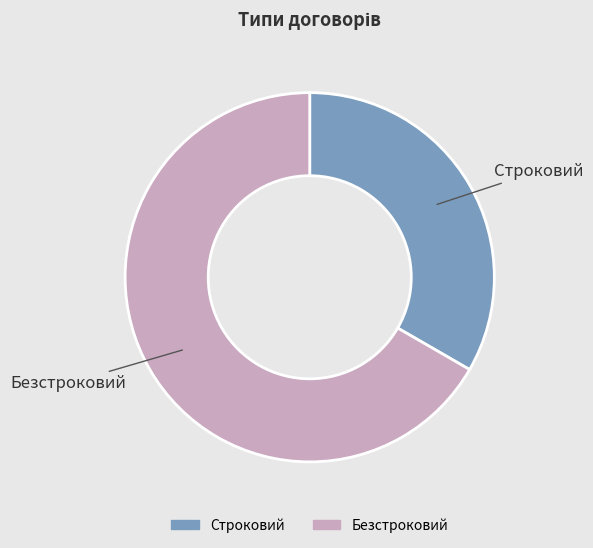

Which slice is the smallest?

Строковий